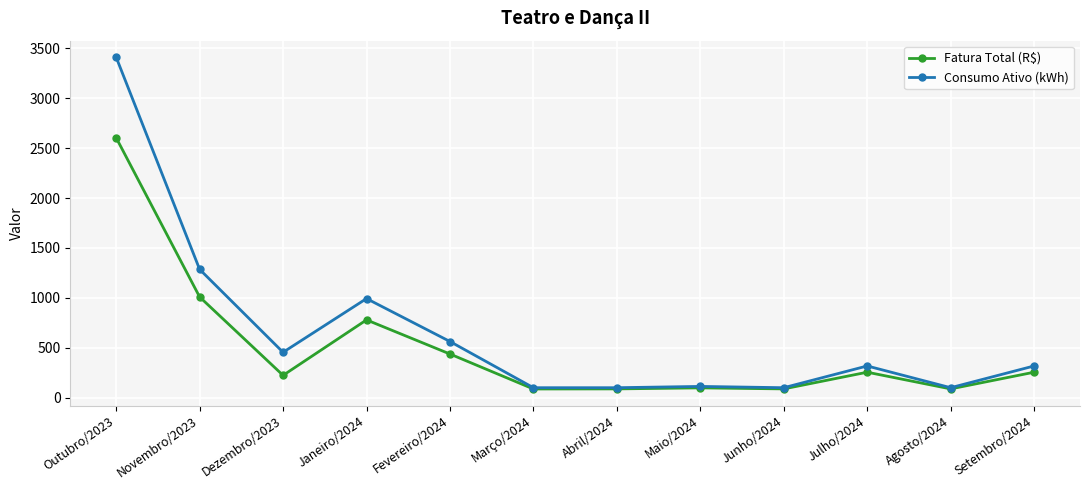

At which category does Consumo Ativo (kWh) reach its first local valley?

Dezembro/2023